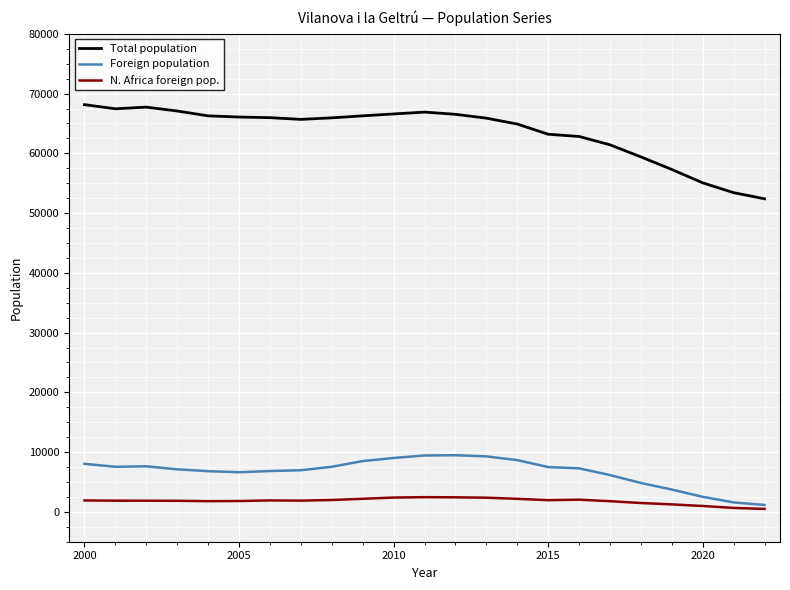

What is the maximum value for Total population?

68152